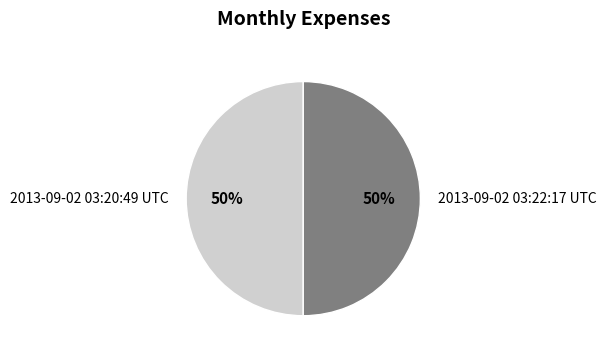

To the nearest percent, what portion does 2013-09-02 03:22:17 UTC represent?

50%